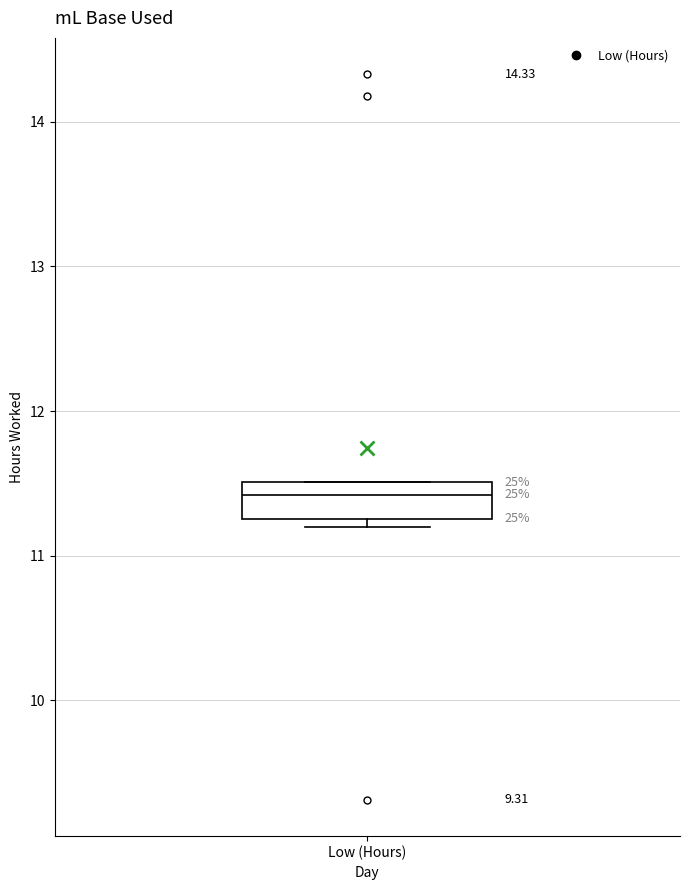

Read this box plot against the y-axis: the position of the median line, the range covered by the box, and the ends of both whiskers. The values are not printed on the chart, so give them approximately, as read against the axis.

median 11.4, box 11.3 to 11.5, whiskers 11.2 to 11.5